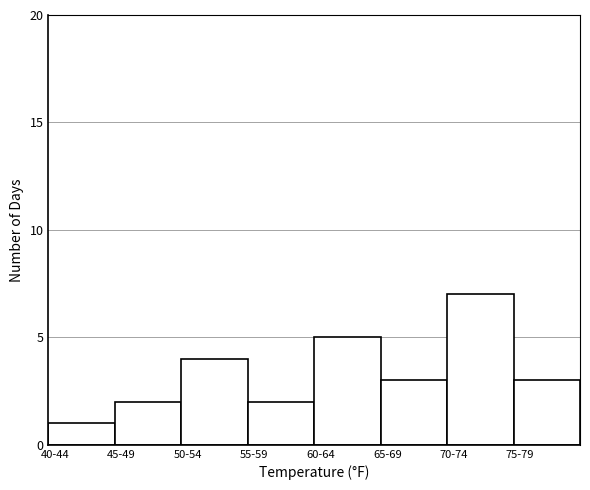

Reading right to left, extract all data points from this chart.

3	7	3	5	2	4	2	1